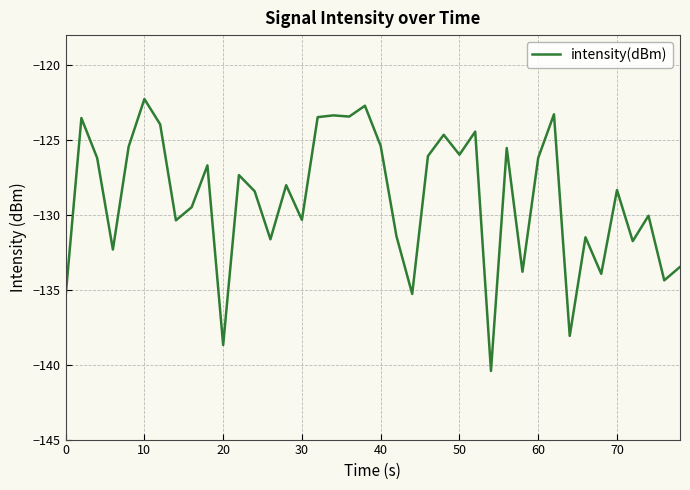

What is the minimum value shown in the chart?

-140.4